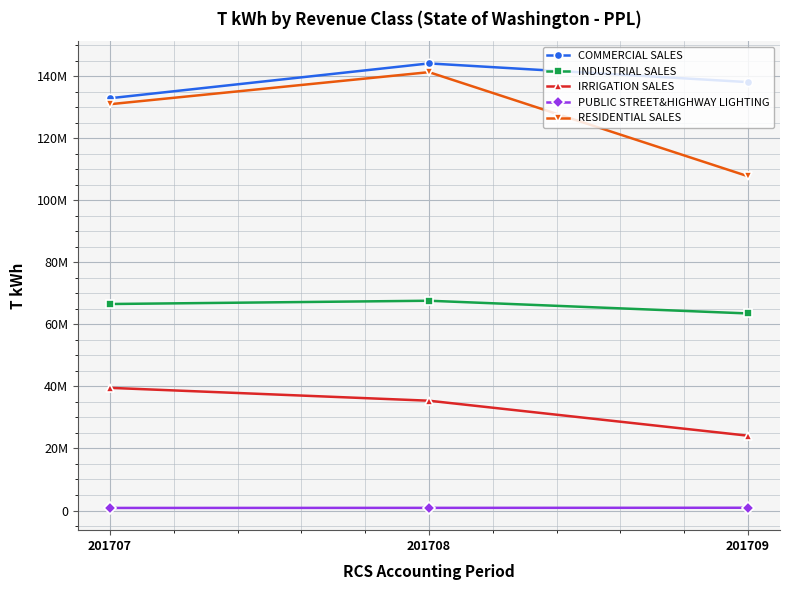

Is this an area chart (filled region under the line)?

No